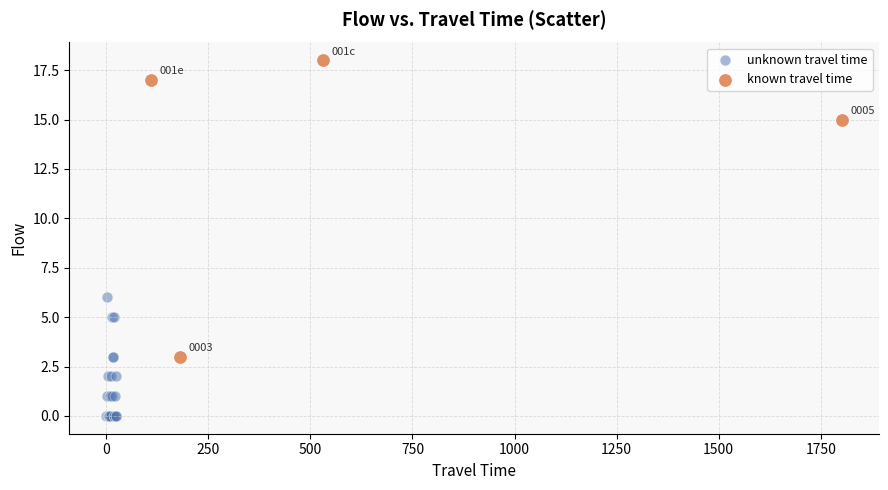

Which series reaches the minimum Y coordinate?

unknown travel time